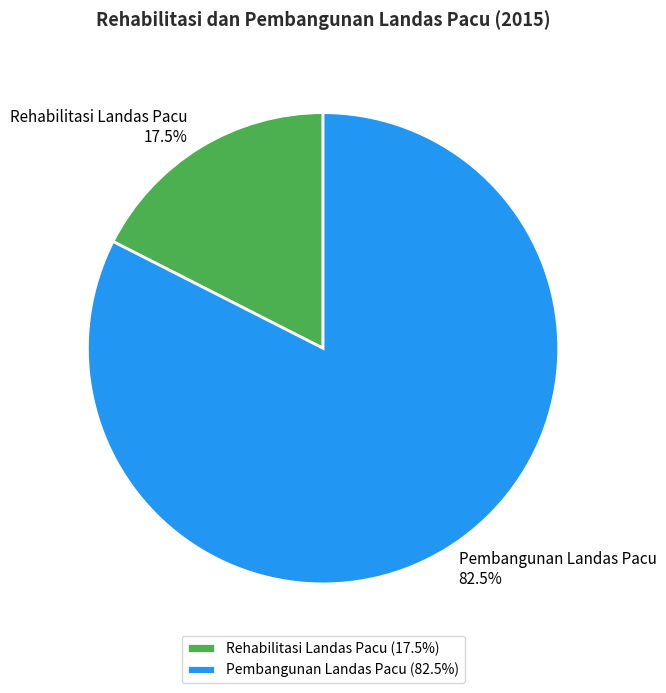

What is the ratio of the value at Pembangunan Landas Pacu to the value at Rehabilitasi Landas Pacu?

4.7